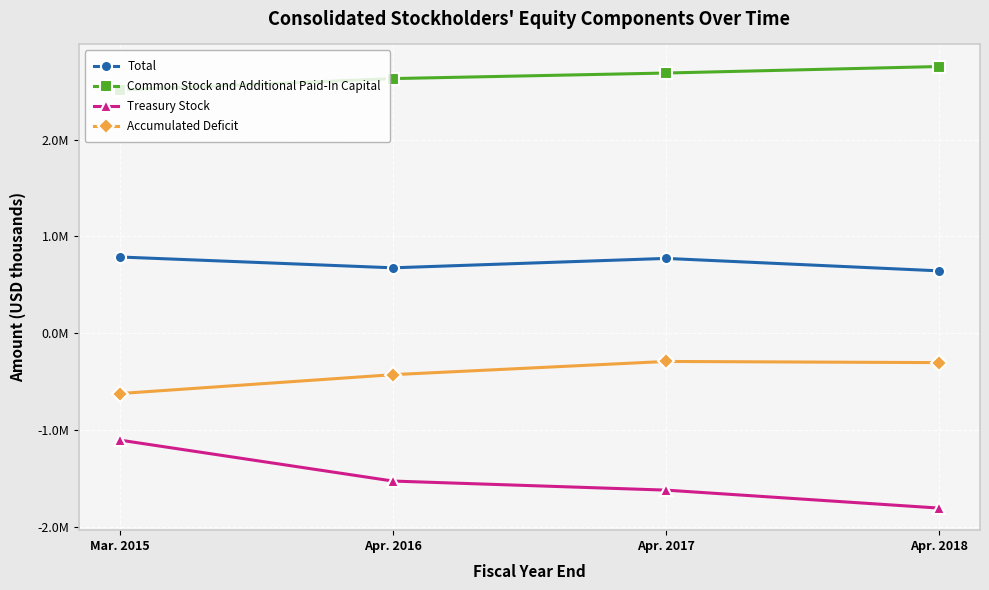

Which category has the highest value in the Total series?

Mar. 2015